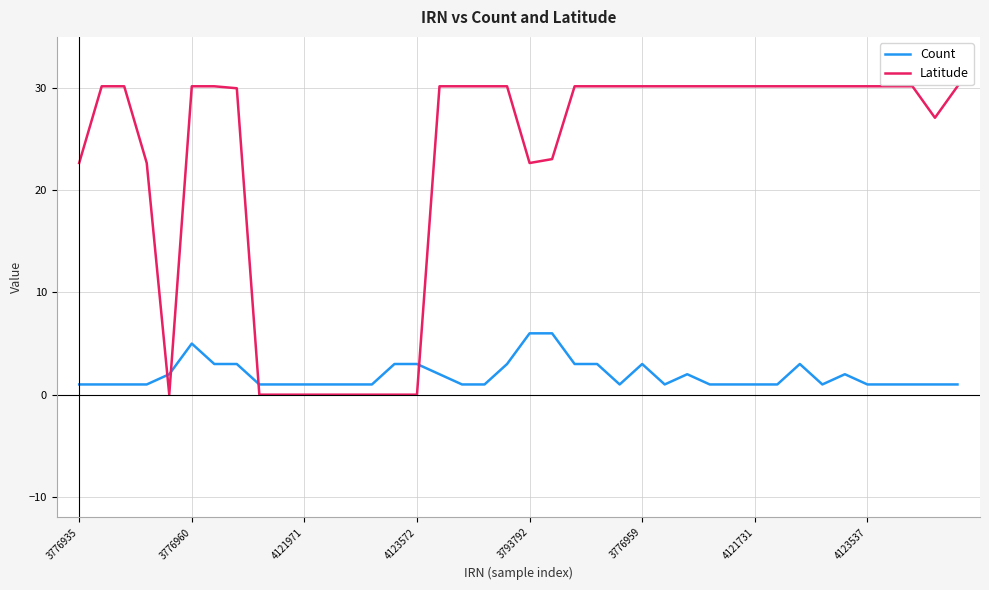

Which series has the widest spread of values?

Latitude